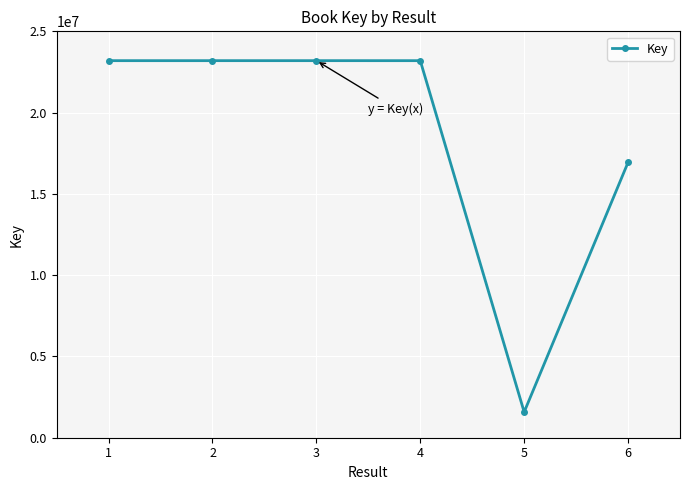

What is the minimum value shown in the chart?

1579119